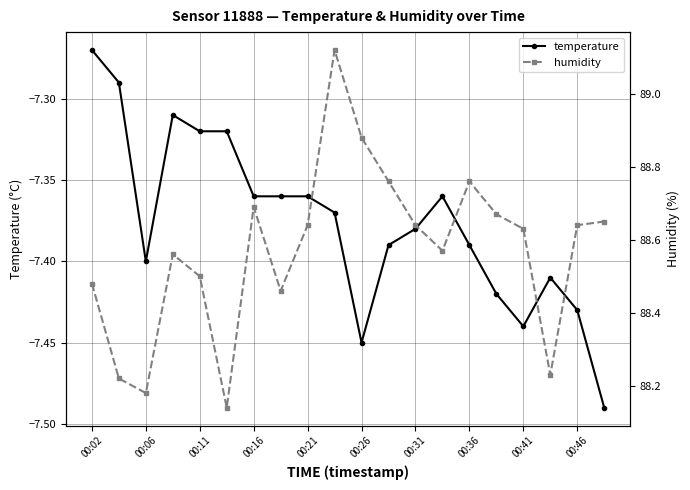

Where is temperature nearest to the value -7?

00:02